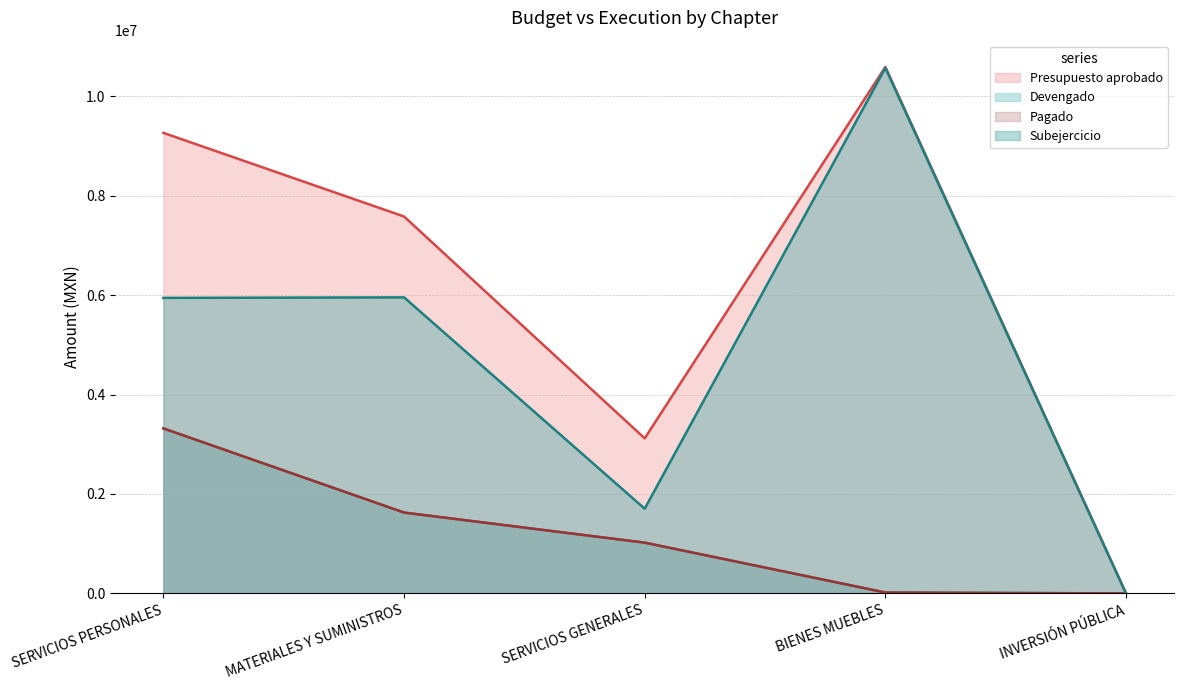

True or false: Pagado and Subejercicio cross at least once.

False